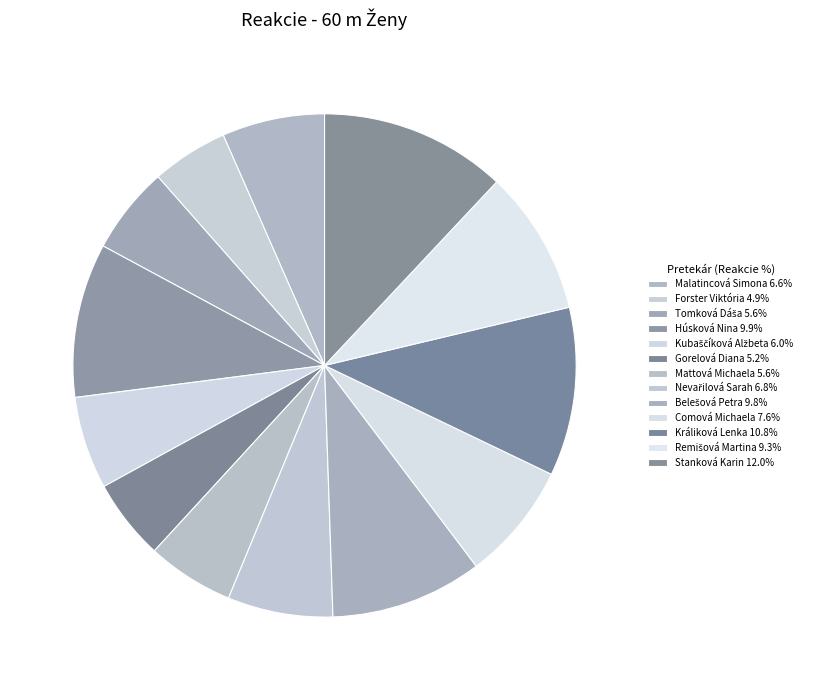

How many slices are in this pie chart?

13